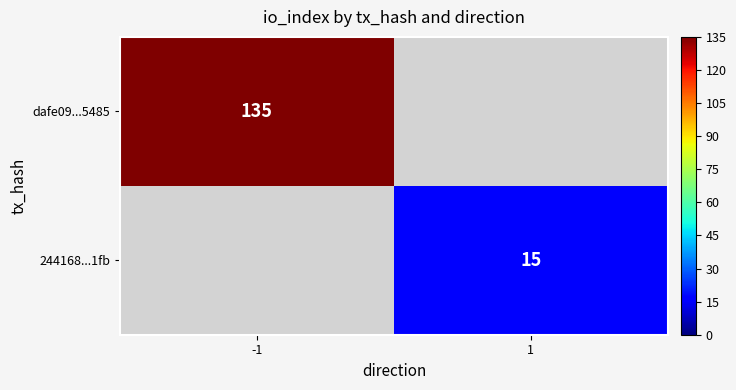

The 244168...1fb series shows 15 at 1. True or false?

True